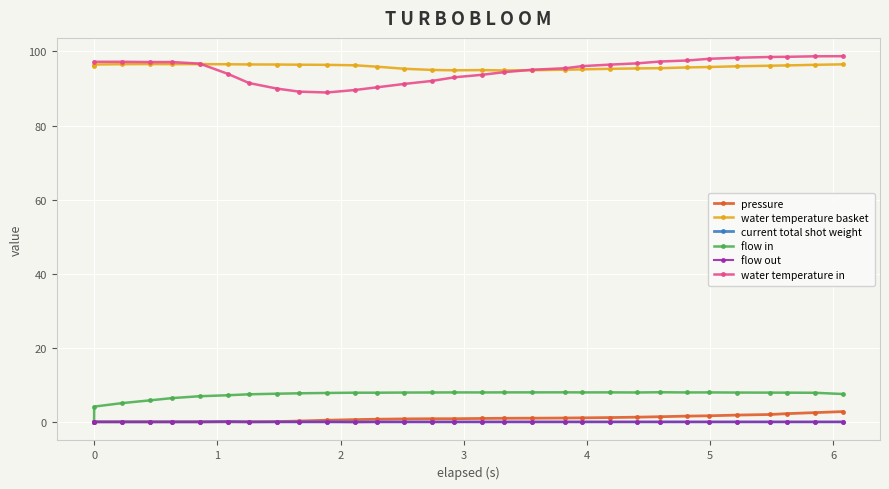

What is the sum of all flow in values?

224.5